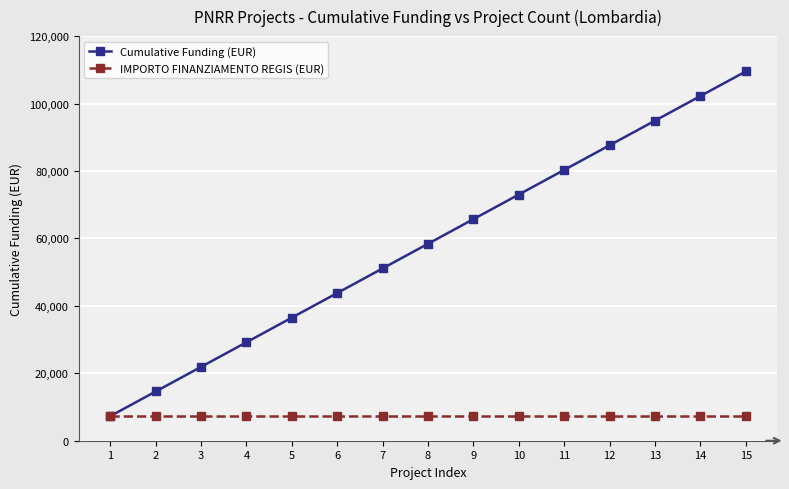

The value of IMPORTO FINANZIAMENTO REGIS (EUR) at 10 is 7301. True or false?

True